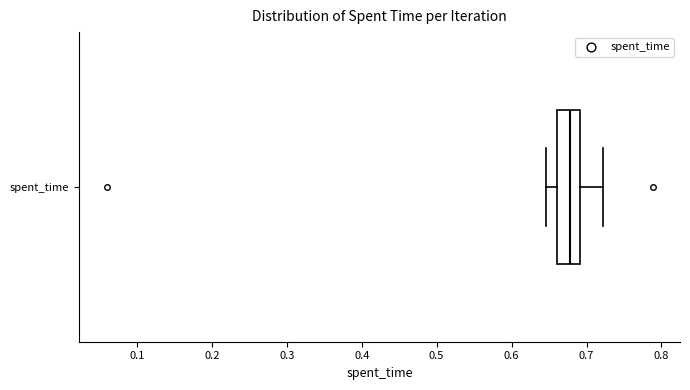

Where does the right whisker of the box for spent_time end on the x-axis? The values are not printed on the chart, so give them approximately, as read against the axis.

0.72